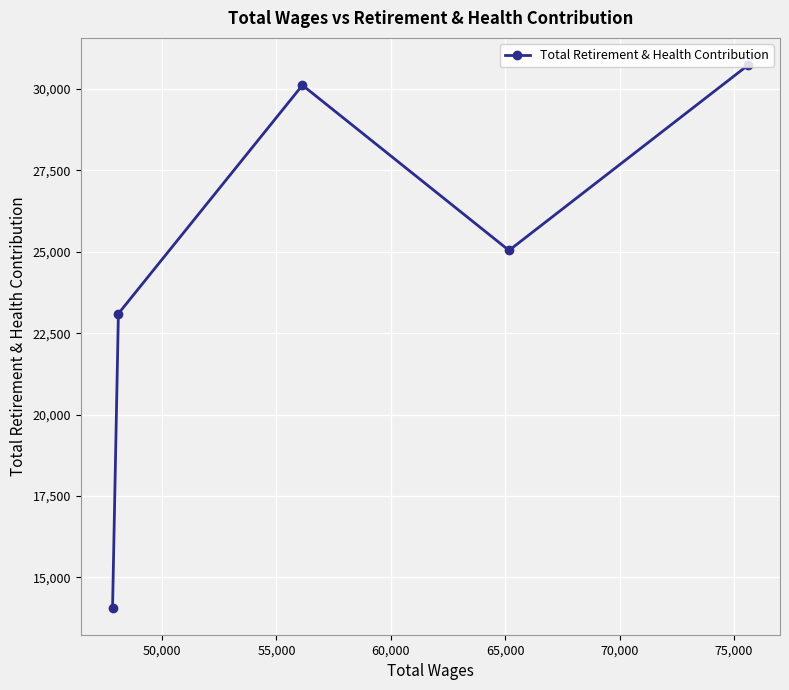

How many lines are shown in the chart?

1